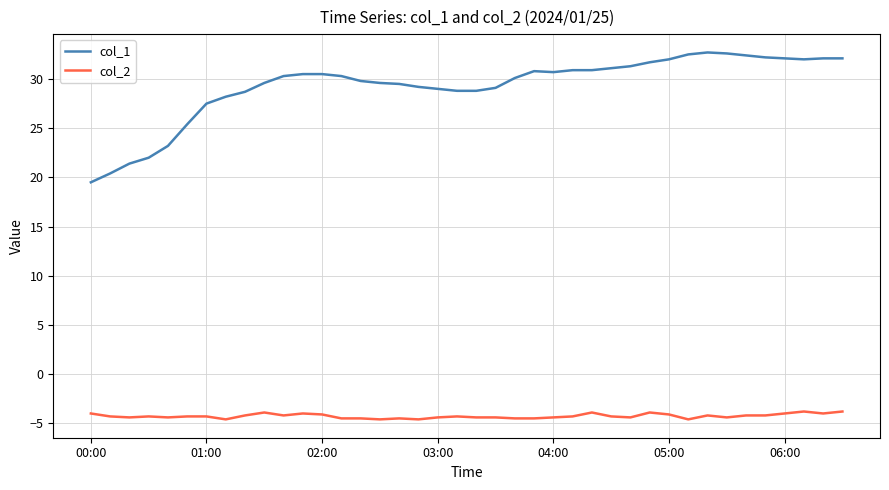

Which series has the widest spread of values?

col_1